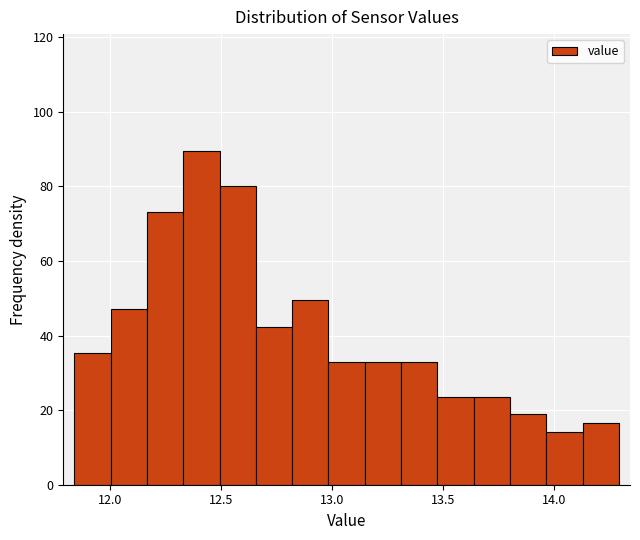

Around what value on the x-axis is the tallest bar? Give the approximate position of its centre, as read against the axis.

12.40